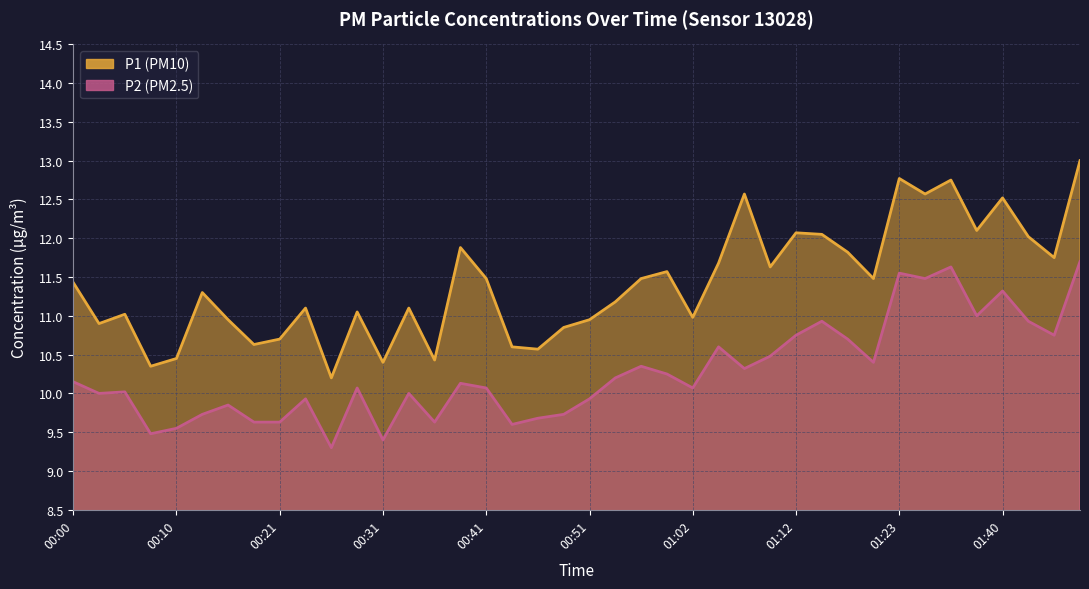

List the labels in order of P1 value, largest first.

01:47, 01:23, 01:34, 01:07, 01:32, 01:40, 01:37, 01:12, 01:15, 01:42, 00:38, 01:18, 01:45, 01:05, 01:10, 00:59, 00:41, 00:57, 01:20, 00:00, 00:13, 00:54, 00:23, 00:33, 00:28, 00:05, 01:02, 00:15, 00:51, 00:03, 00:49, 00:21, 00:18, 00:43, 00:46, 00:10, 00:36, 00:31, 00:08, 00:26